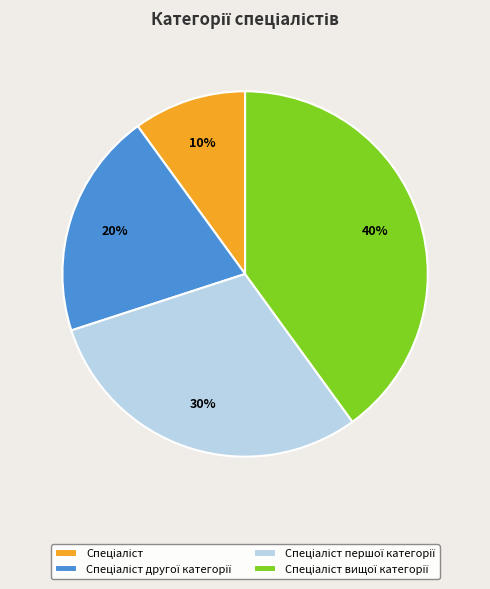

Is there any slice that represents more than half of the pie?

No